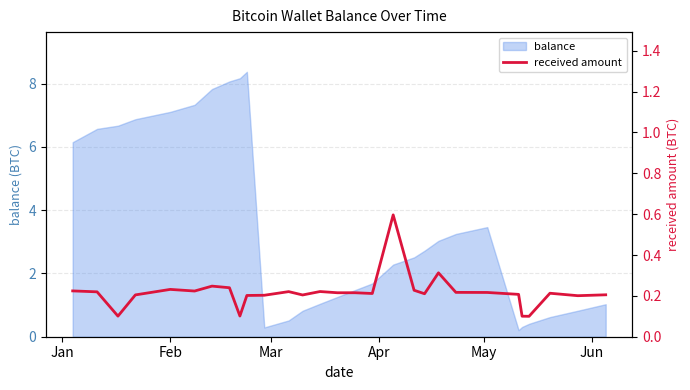

Count the values in the range 0 to 1.

29